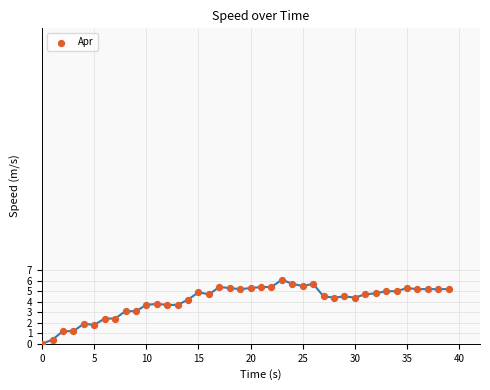

What is the range of Y values (max minus min)?

6.1